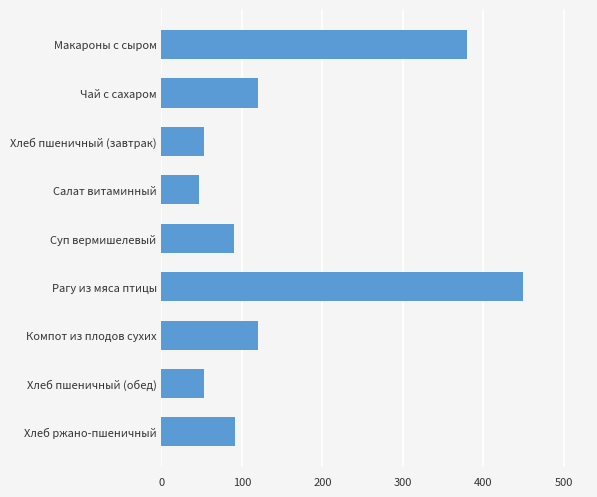

What is the label of the 2nd bar from the bottom?

Хлеб пшеничный (обед)